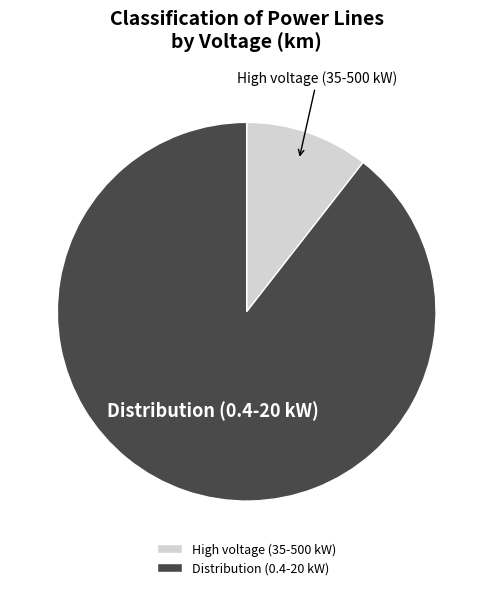

Do Distribution (0.4-20 kW) and High voltage (35-500 kW) together represent more than half of the pie?

Yes